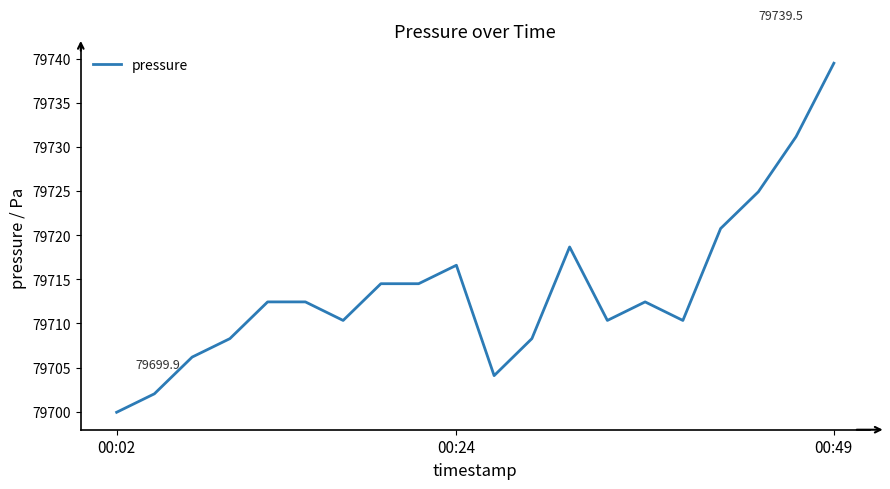

Reading left to right, extract all data points from this chart.

79699.9	79702.0	79706.2	79708.3	79712.4	79712.4	79710.3	79714.5	79714.5	79716.6	79704.1	79708.3	79718.7	79710.3	79712.4	79710.3	79720.8	79724.9	79731.2	79739.5